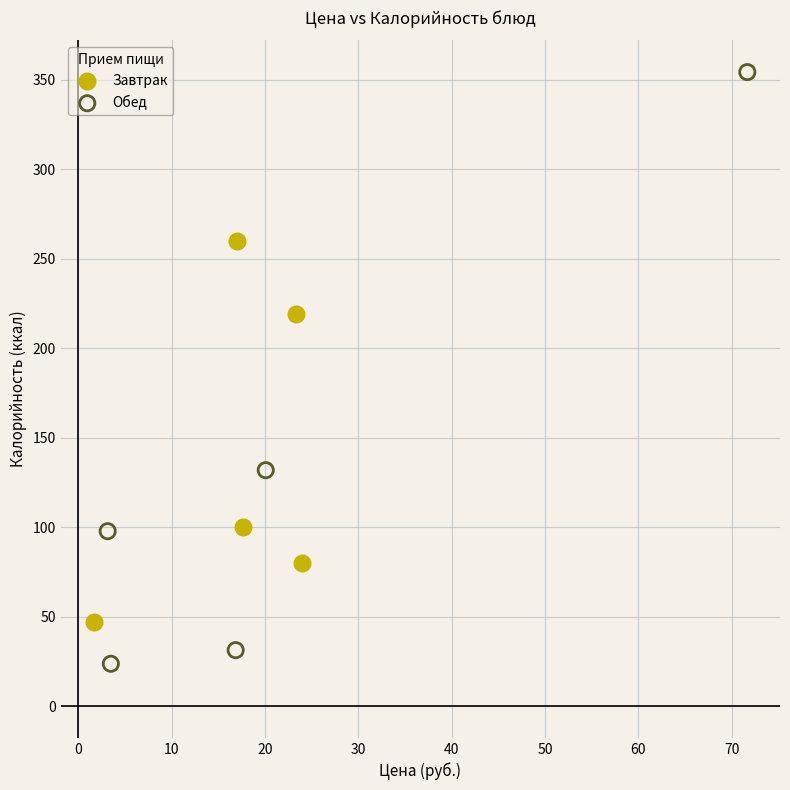

Which series contains the highest Y value?

Обед